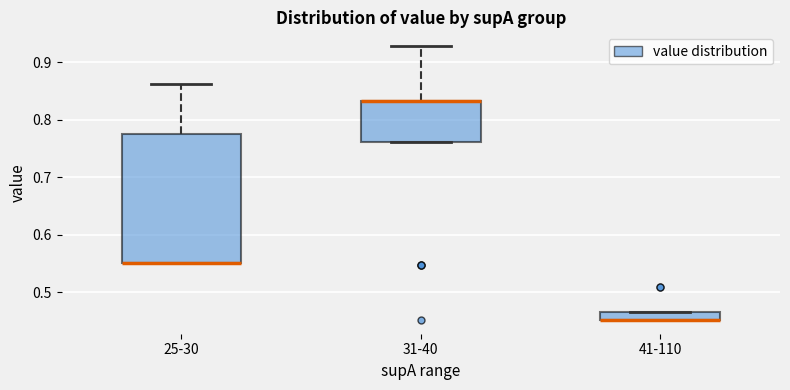

Which box is the tallest, from its lower edge to its upper edge?

25-30